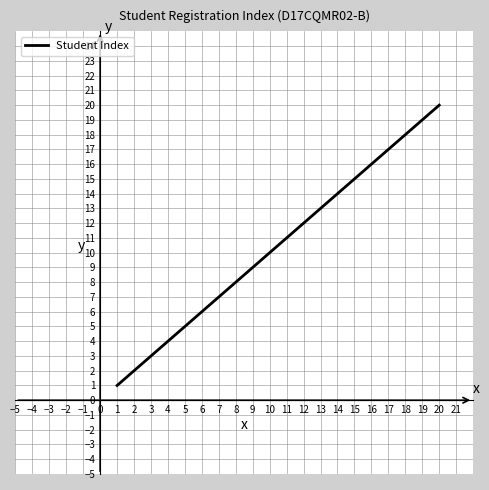

What is the maximum value shown in the chart?

20